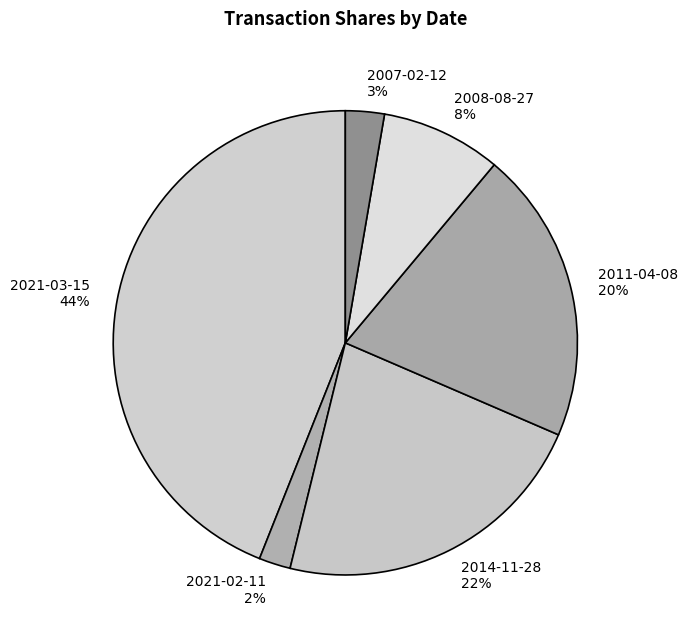

Is the sum of 2008-08-27 8% and 2021-03-15 44% greater than half?

Yes